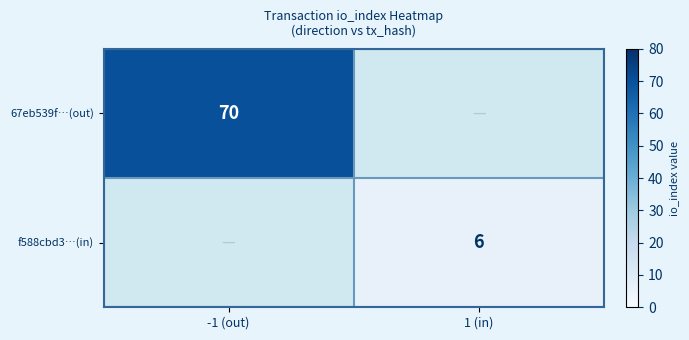

True or false: f588cbd3…(in) has a value of 6 at 1 (in).

True